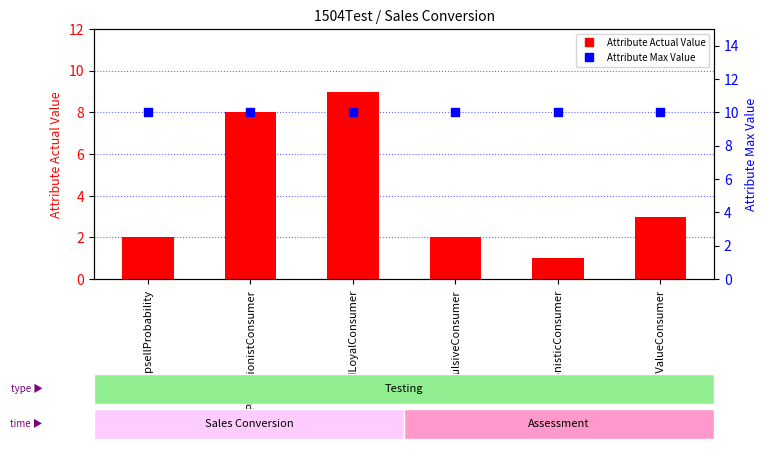

Which series contains the highest Y value?

Attribute Max Value